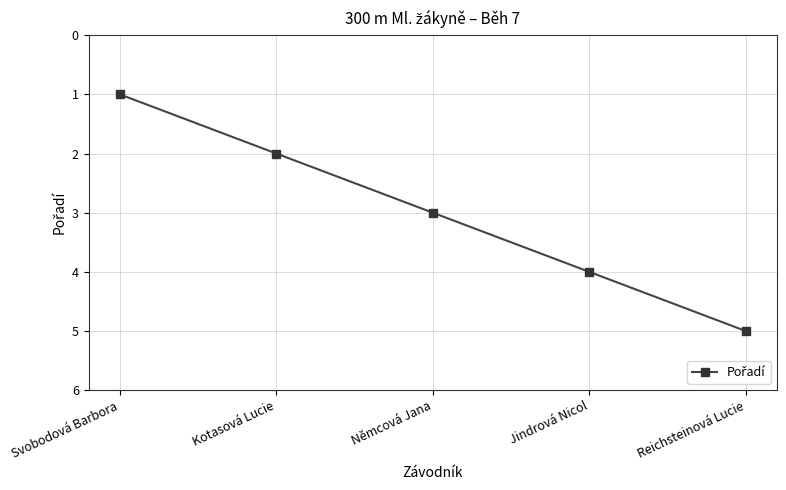

True or false: the data shows 4 at Němcová Jana.

False